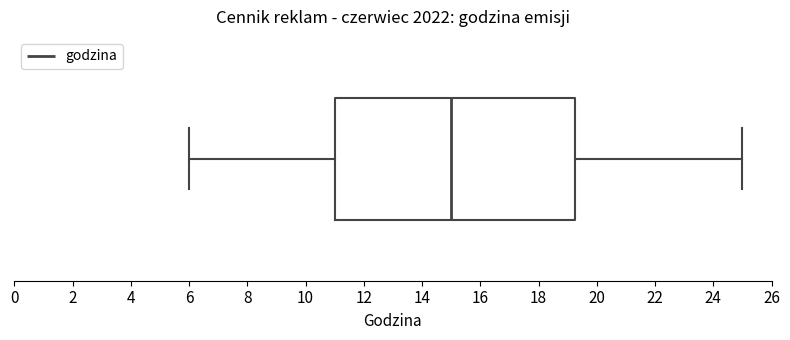

Read this box plot against the x-axis: the position of the median line, the range covered by the box, and the ends of both whiskers. The values are not printed on the chart, so give them approximately, as read against the axis.

median 15.0, box 11.0 to 19.2, whiskers 6.0 to 25.0